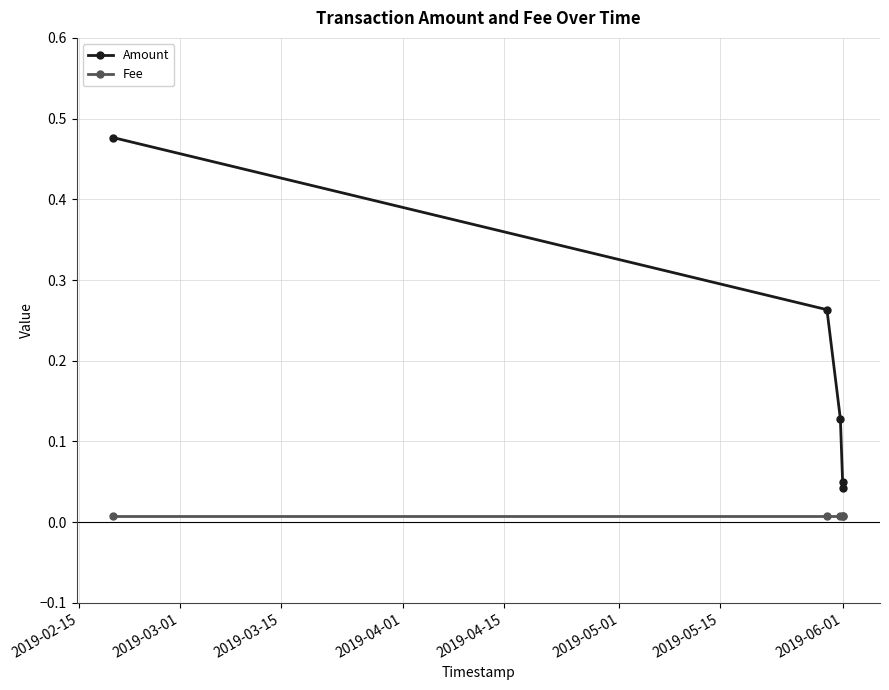

Does the chart have visible grid lines?

Yes